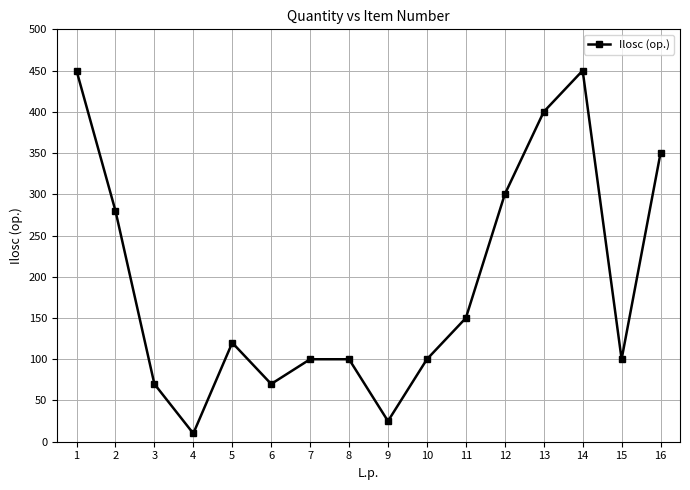

What is the value of the 6th point from the left?

70